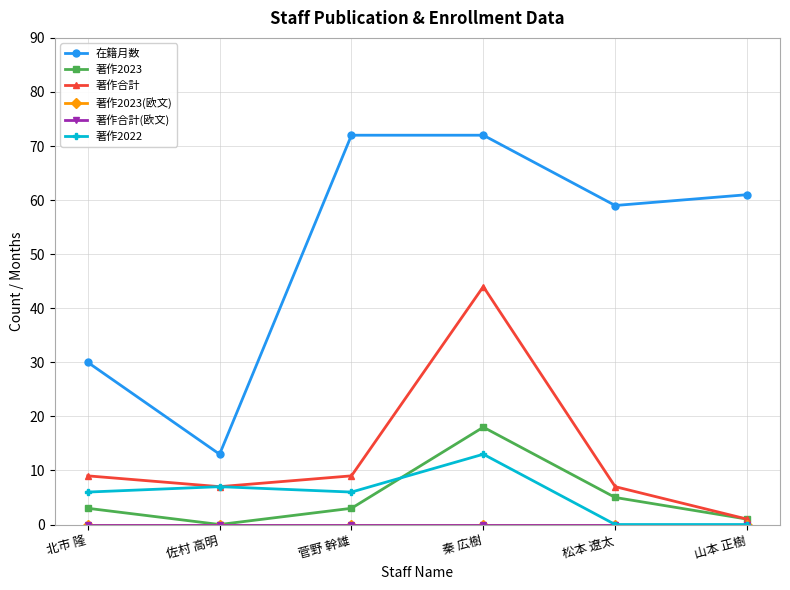

What is the label of the 5th point from the right?

佐村 高明